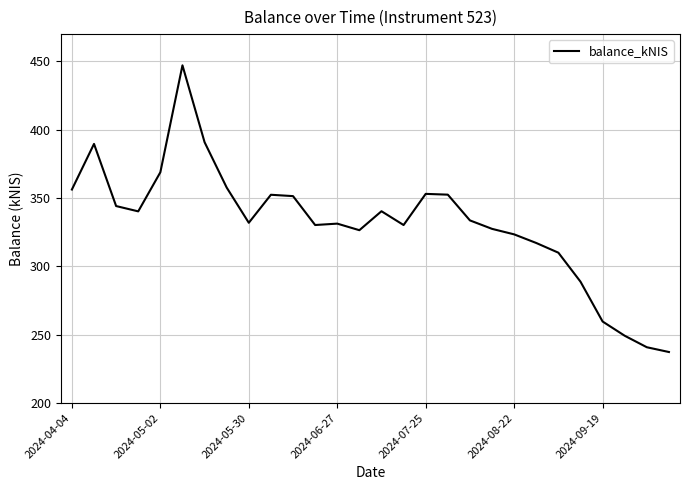

What is the smallest value displayed?

237.4